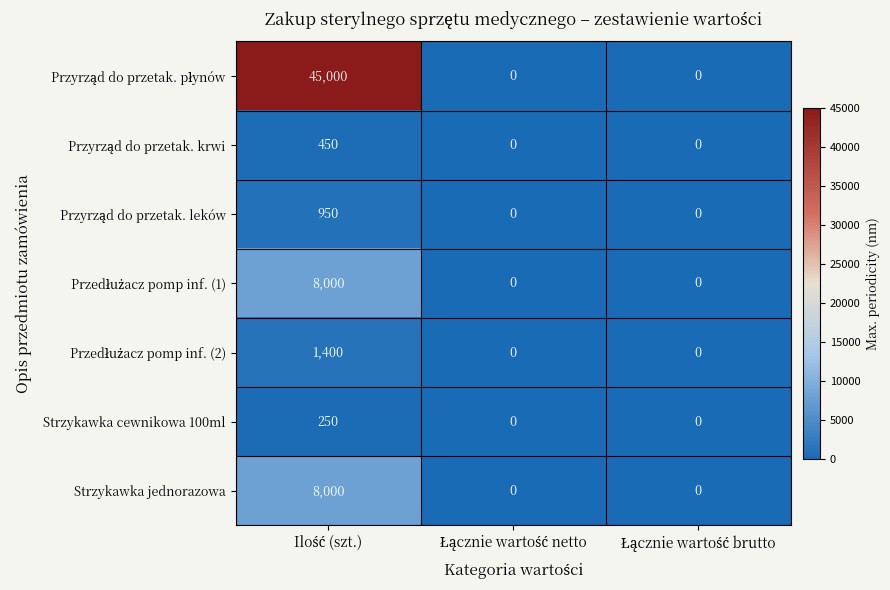

What is the difference between the maximum and minimum values in the Strzykawka cewnikowa 100ml series?

250